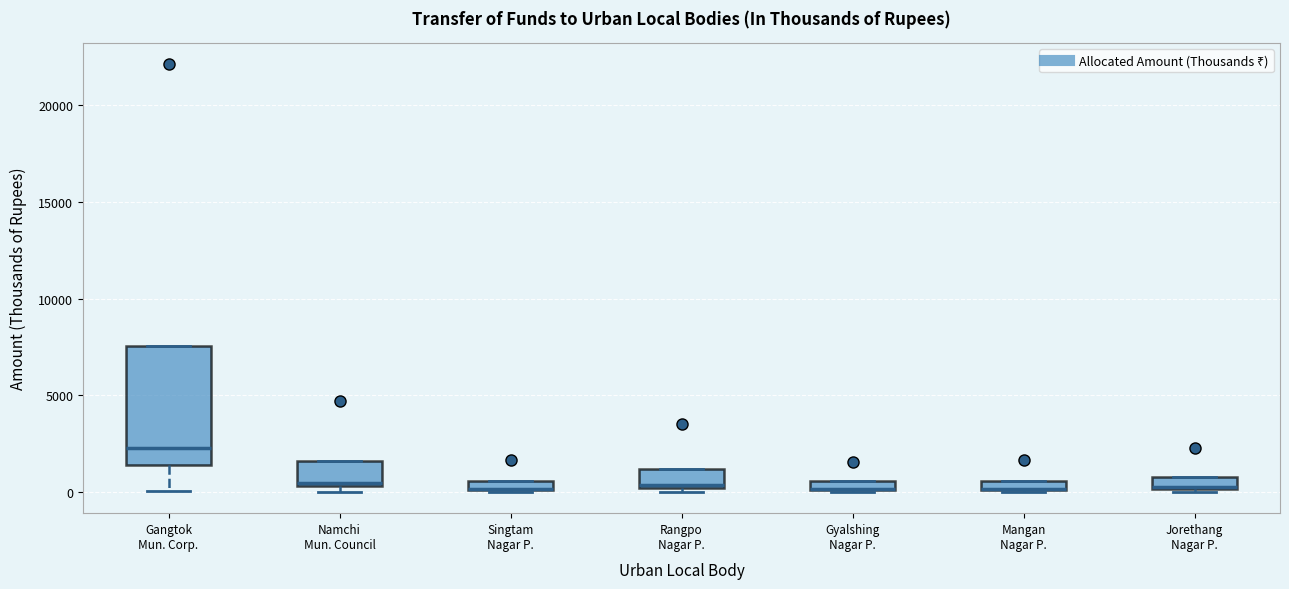

Where is the upper edge of the box for Namchi Mun. Council on the y-axis? The values are not printed on the chart, so give them approximately, as read against the axis.

1500